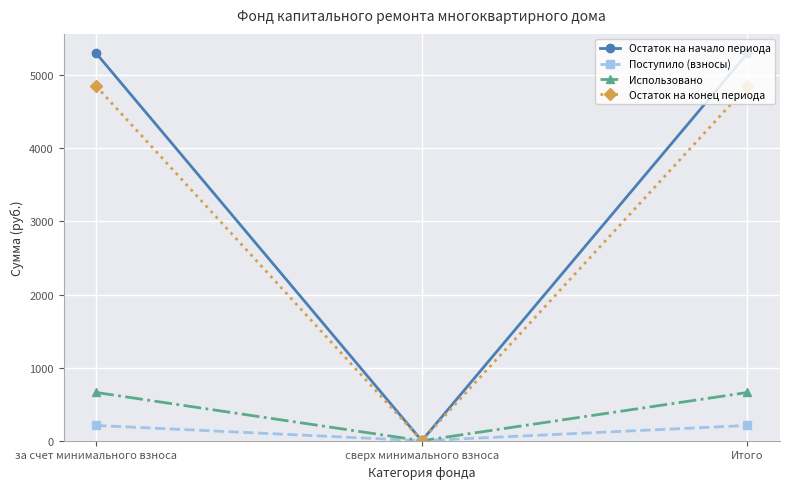

Reading left to right, list all the values displayed in this chart.

Остаток на начало периода: за счет минимального взноса=5301.8	сверх минимального взноса=0.0	Итого=5301.8
Поступило (взносы): за счет минимального взноса=209.0	сверх минимального взноса=0.0	Итого=209.0
Использовано: за счет минимального взноса=660.2	сверх минимального взноса=0.0	Итого=660.2
Остаток на конец периода: за счет минимального взноса=4850.6	сверх минимального взноса=0.0	Итого=4850.6